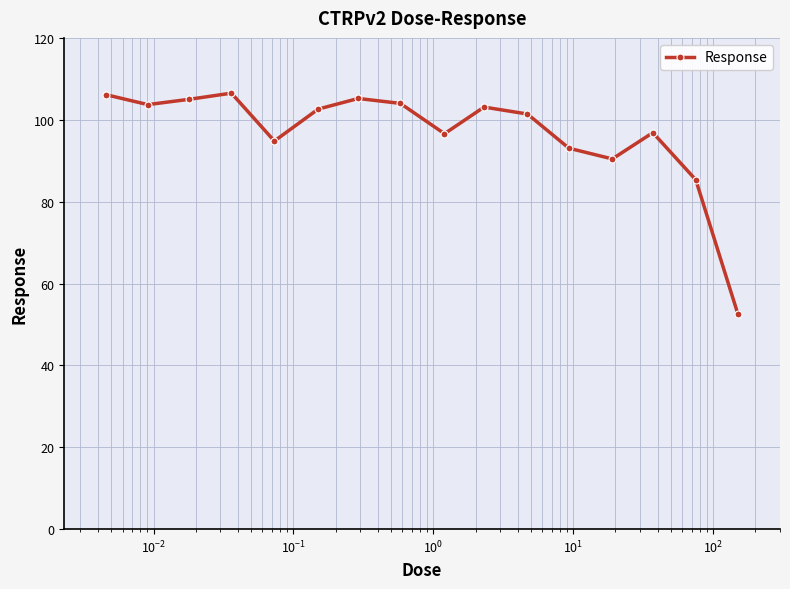

How many interior local valleys (lower than both neighbors) does the data have?

4